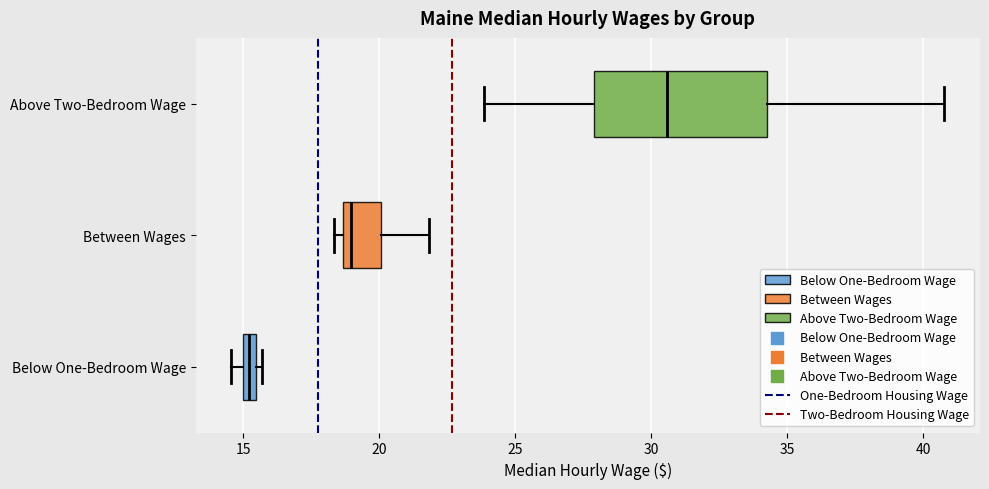

Which box has the furthest to the left median line?

Below One-Bedroom Wage